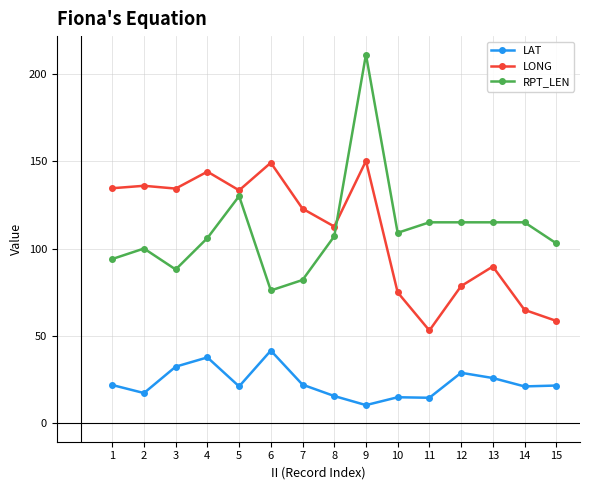

At how many categories does at least one series exceed 63?

15